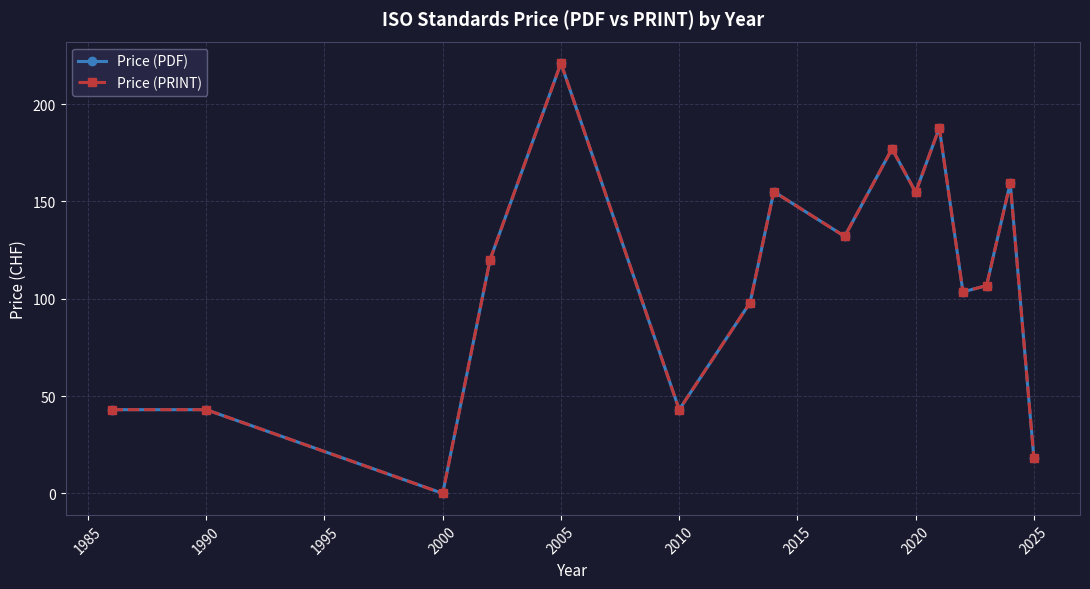

Is this an area chart (filled region under the line)?

No